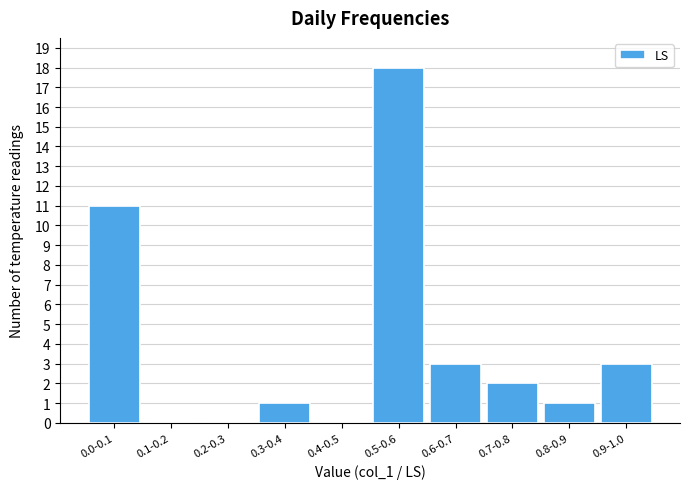

Reading left to right, list all the values displayed in this chart.

0.0-0.1=11	0.1-0.2=0	0.2-0.3=0	0.3-0.4=1	0.4-0.5=0	0.5-0.6=18	0.6-0.7=3	0.7-0.8=2	0.8-0.9=1	0.9-1.0=3